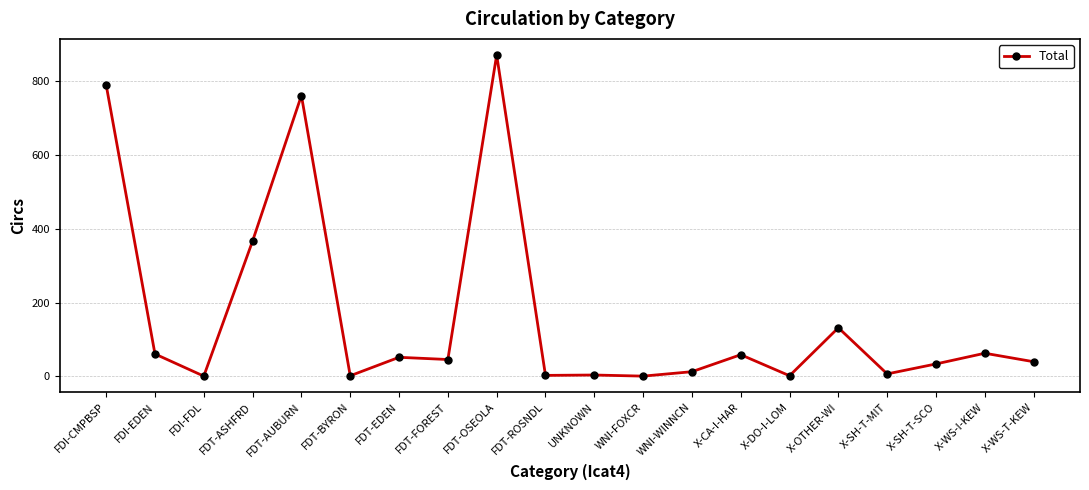

True or false: the data has more than 0 interior local peaks.

True